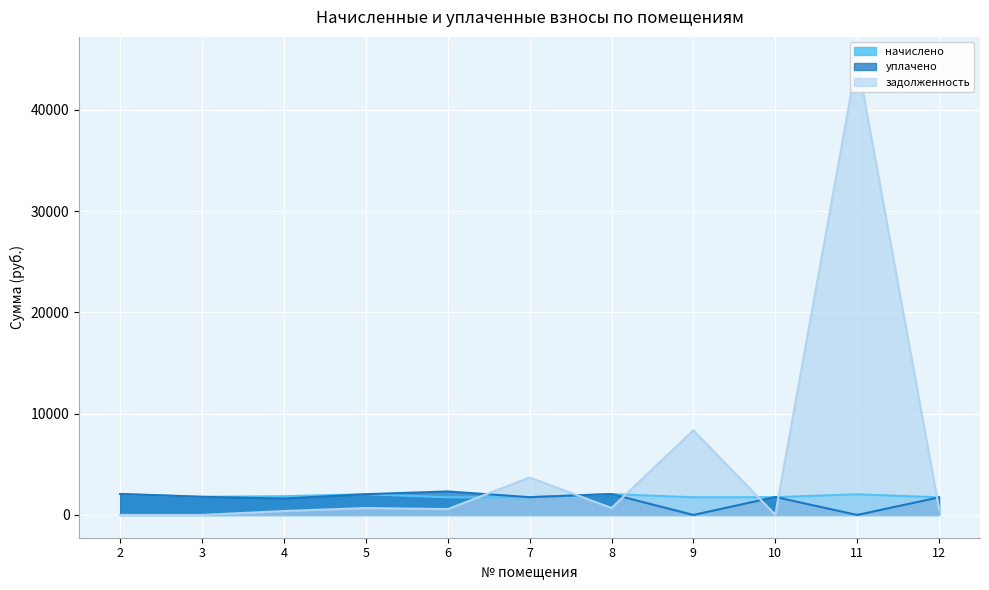

Rank the series at 11 from highest to lowest value.

задолженность, начислено, уплачено